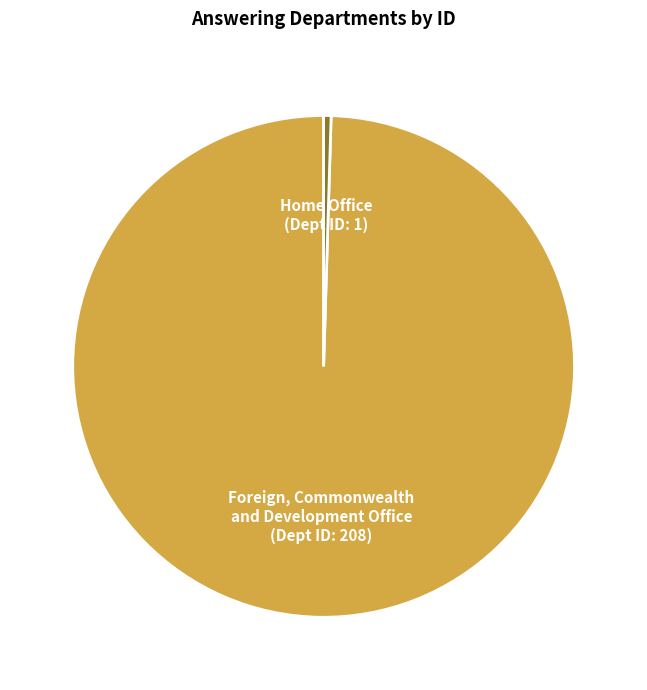

Between Home Office and Foreign, Commonwealth and Development Office, which is larger?

Foreign, Commonwealth and Development Office